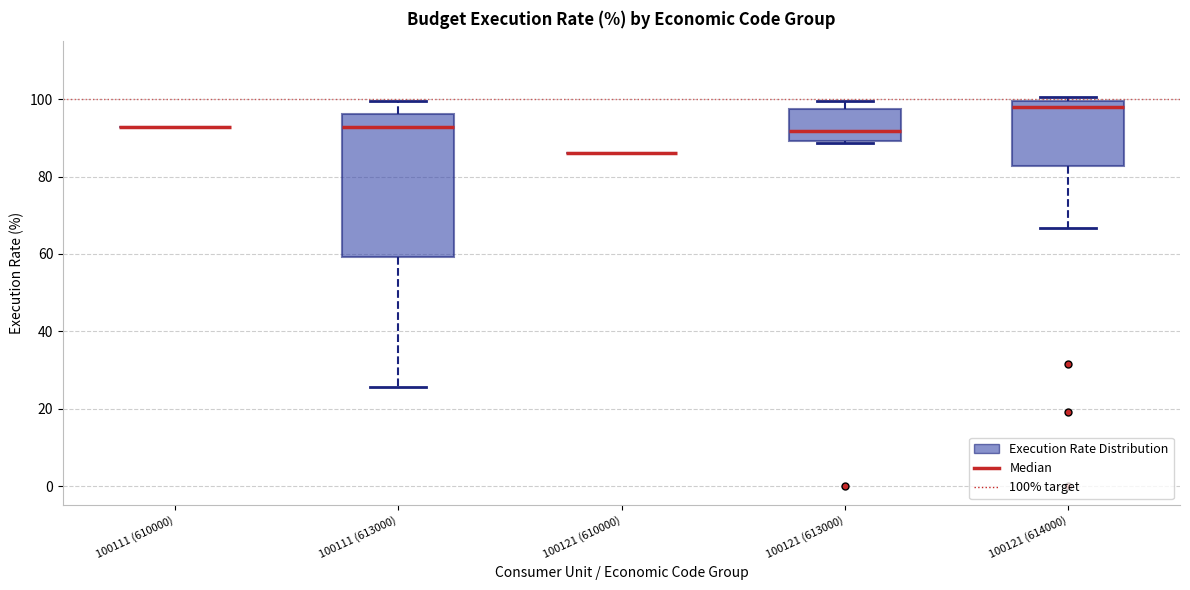

Which box is the tallest, from its lower edge to its upper edge?

100111 (613000)